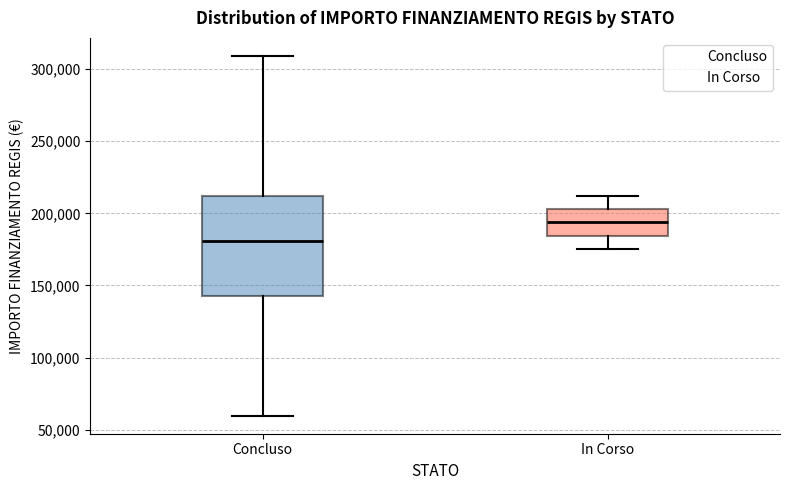

Reading left to right, transcribe this box plot: for each box, give where its median line is, the range the box spans, and where its two whiskers end, as read against the y-axis. The values are not printed on the chart, so give them approximately, as read against the axis.

Concluso: median 180000, box 145000 to 210000, whiskers 60000 to 310000
In Corso: median 195000, box 185000 to 205000, whiskers 175000 to 210000